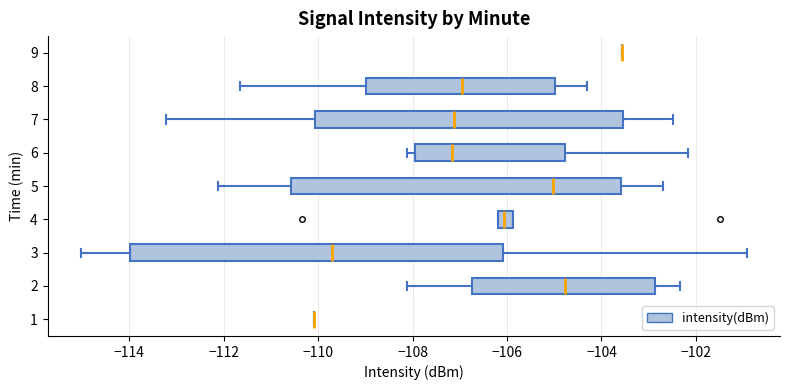

Comparing the boxes themselves (not the whiskers), which one is the widest?

3